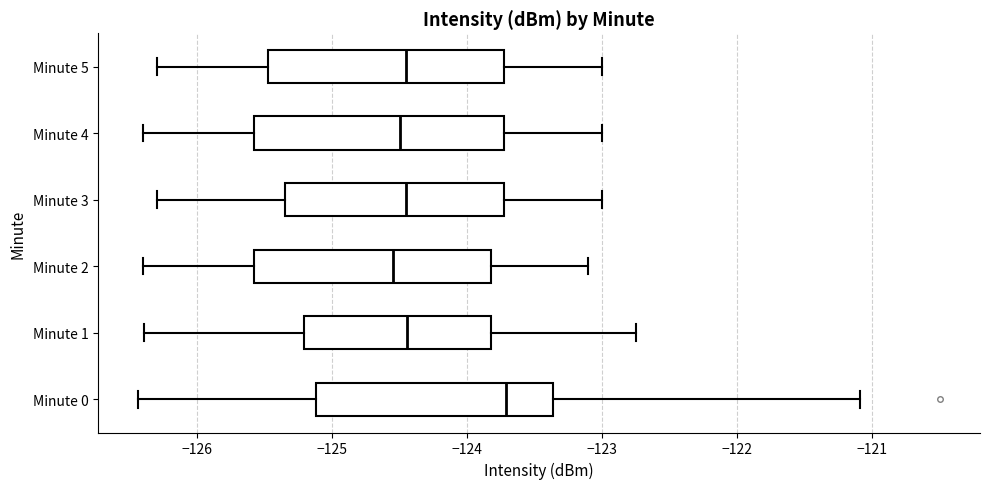

Where does the right whisker of the box for Minute 4 end on the x-axis? The values are not printed on the chart, so give them approximately, as read against the axis.

-123.0